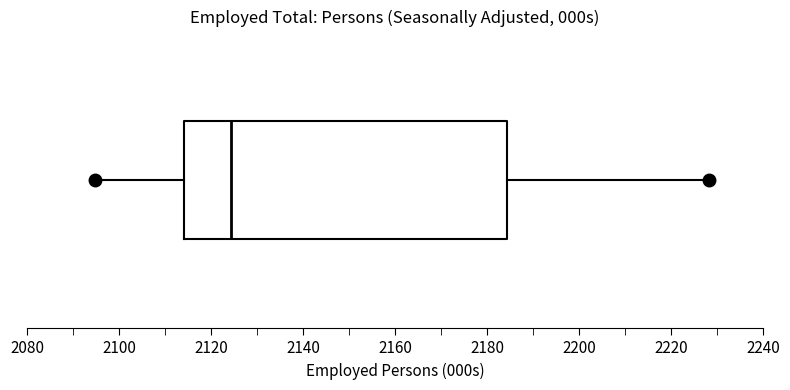

Read this box plot against the x-axis: the position of the median line, the range covered by the box, and the ends of both whiskers. The values are not printed on the chart, so give them approximately, as read against the axis.

median 2124, box 2114 to 2184, whiskers 2094 to 2228